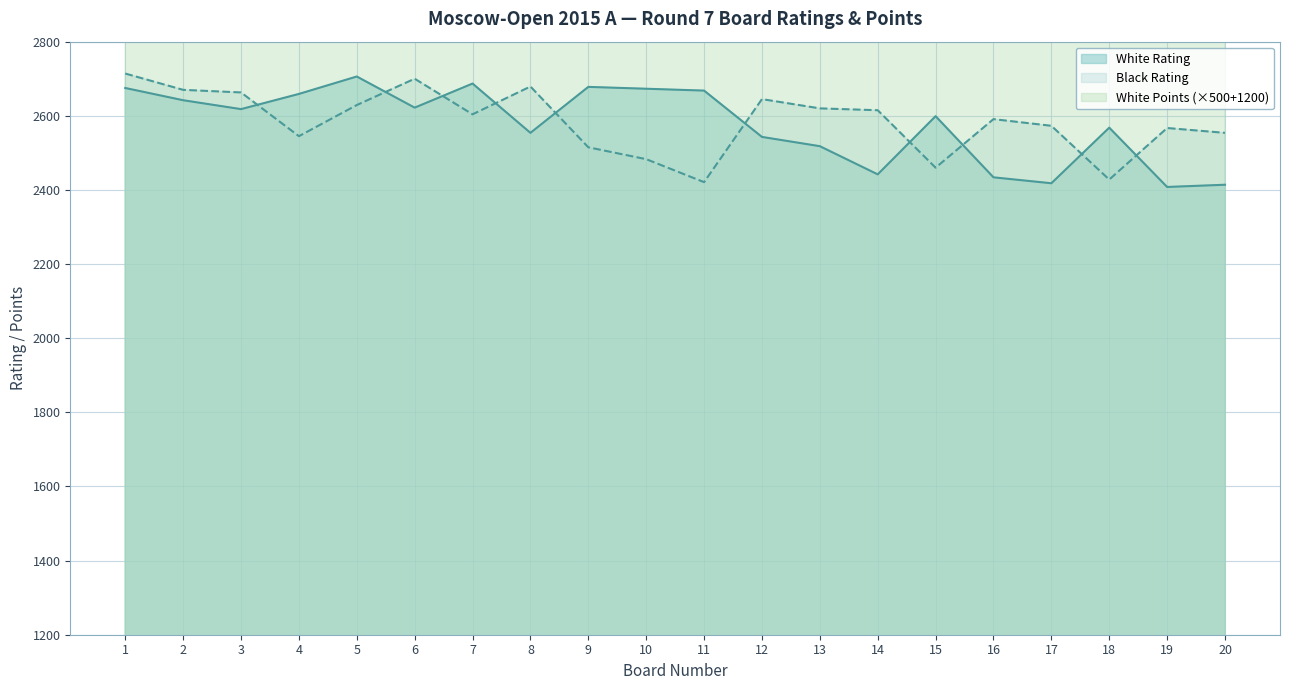

What is the difference between the maximum and second lowest values in the Black Rating series?

286